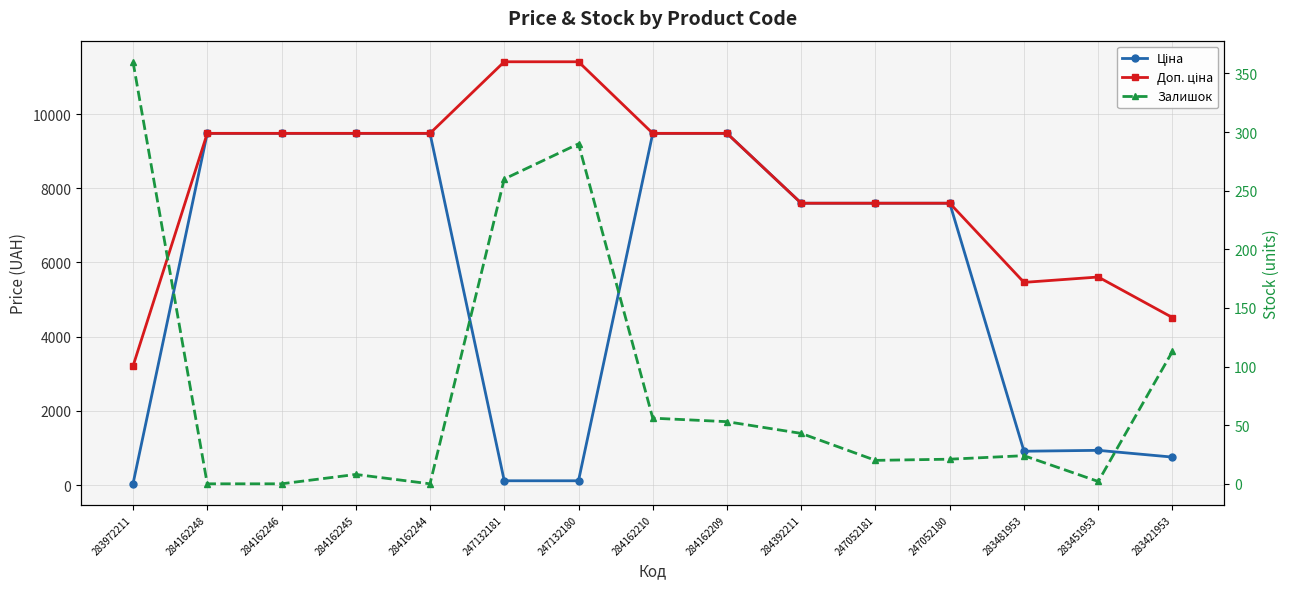

Which series has the largest total across all categories?

Доп. ціна